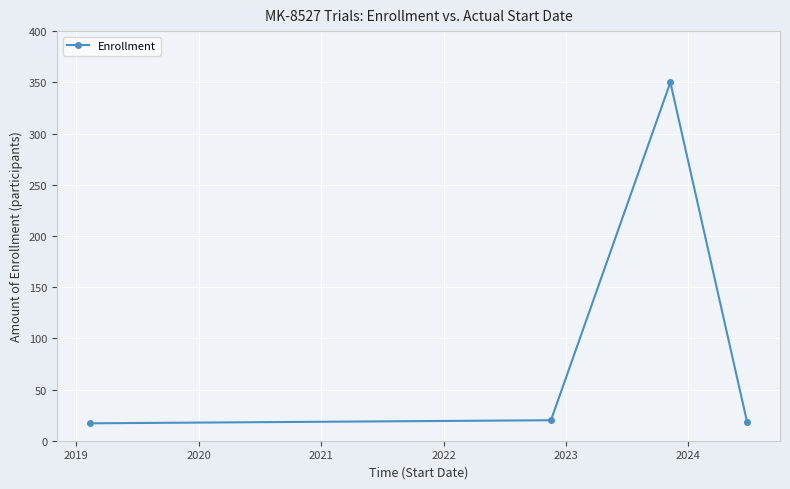

What is the maximum value shown in the chart?

350